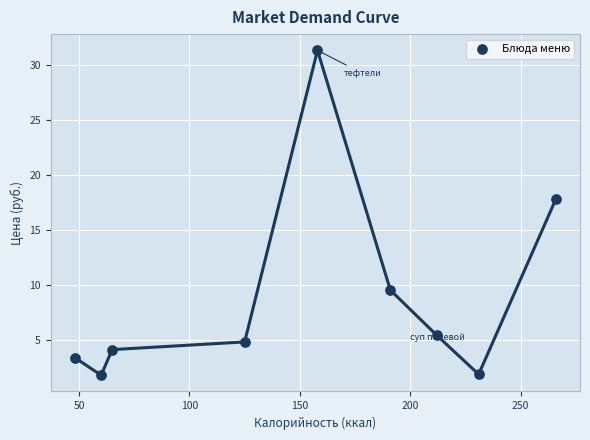

What Y value in the scatter plot is closest to 16?

17.8